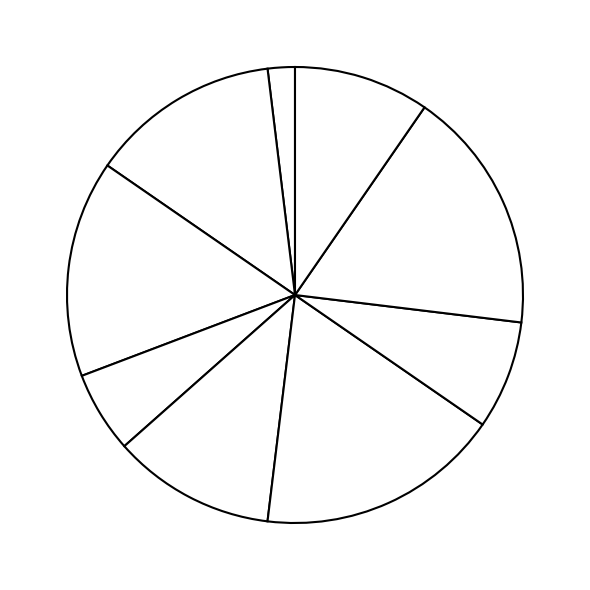

How many segments does this pie chart have?

9